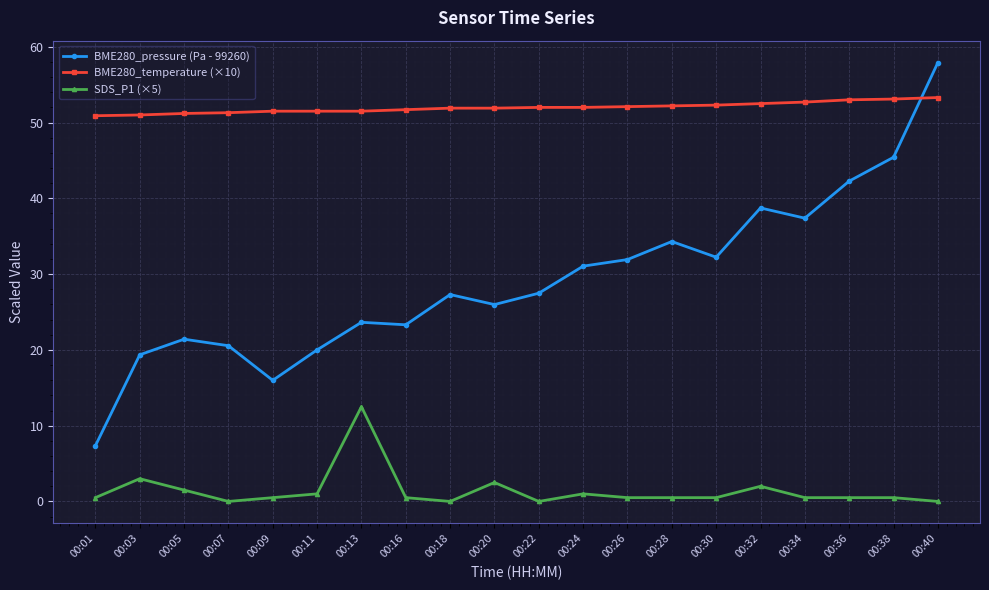

Rank the series by their average value, from highest to lowest.

BME280_temperature (×10), BME280_pressure (Pa - 99260), SDS_P1 (×5)